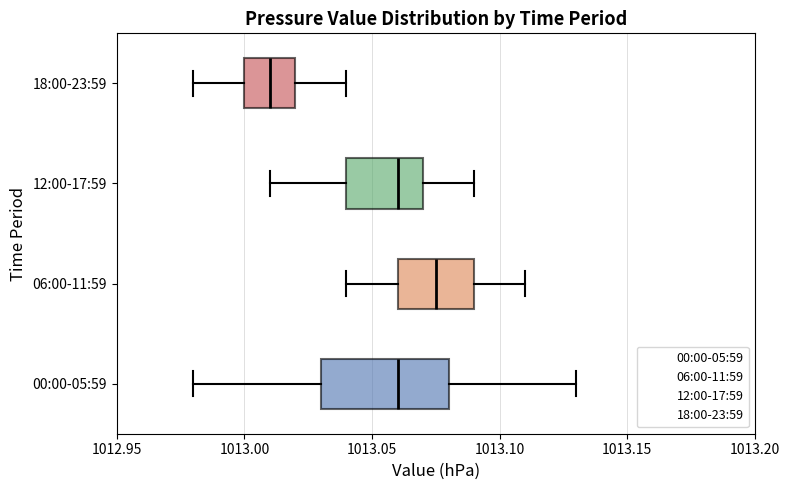

Reading bottom to top, transcribe this box plot: for each box, give where its median line is, the range the box spans, and where its two whiskers end, as read against the x-axis. The values are not printed on the chart, so give them approximately, as read against the axis.

00:00-05:59: median 1013.060, box 1013.030 to 1013.080, whiskers 1012.980 to 1013.130
06:00-11:59: median 1013.075, box 1013.060 to 1013.090, whiskers 1013.040 to 1013.110
12:00-17:59: median 1013.060, box 1013.040 to 1013.070, whiskers 1013.010 to 1013.090
18:00-23:59: median 1013.010, box 1013.000 to 1013.020, whiskers 1012.980 to 1013.040